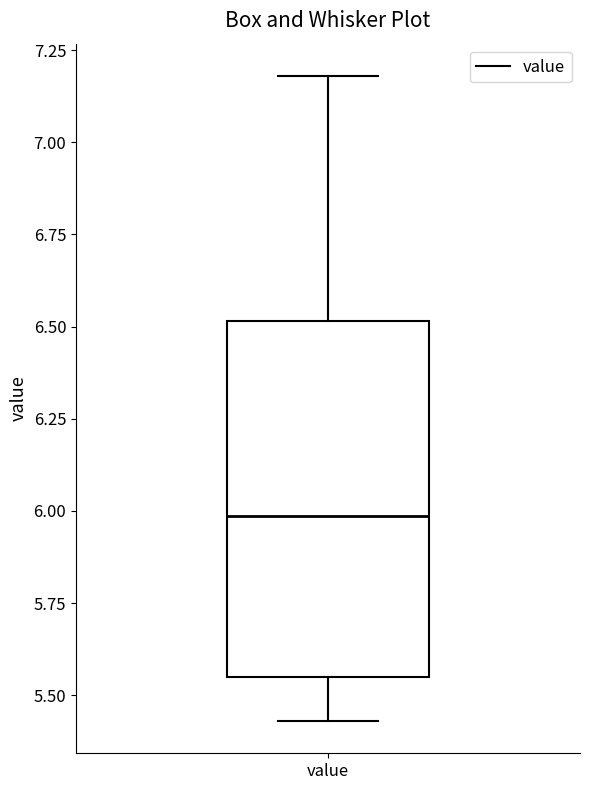

Where does the lower whisker of the box for value end on the y-axis? The values are not printed on the chart, so give them approximately, as read against the axis.

5.45